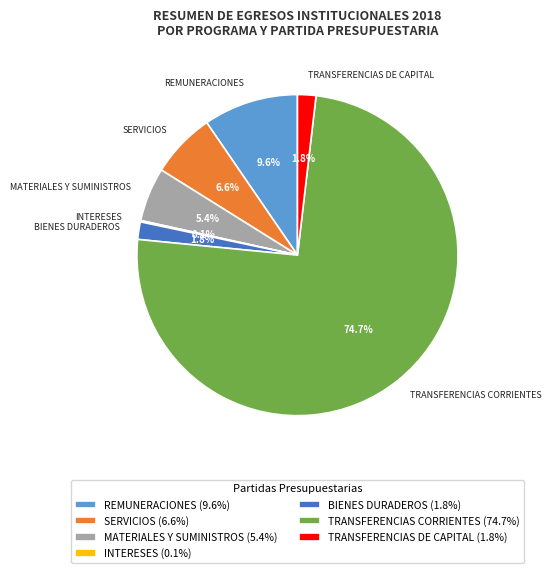

To the nearest percent, what is the difference between the largest and smallest slice percentages?

75%